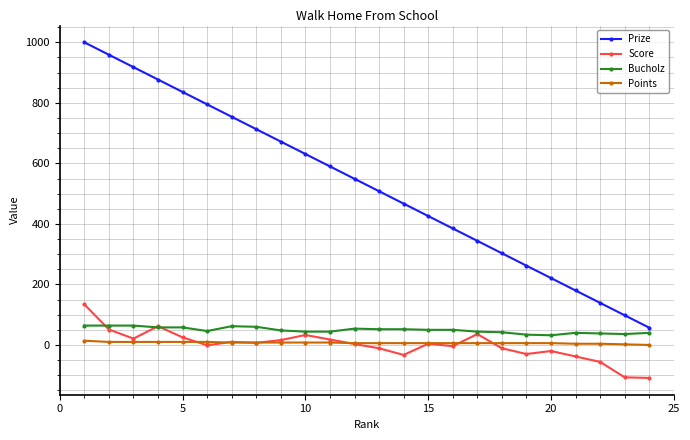

Which series has the widest spread of values?

Prize